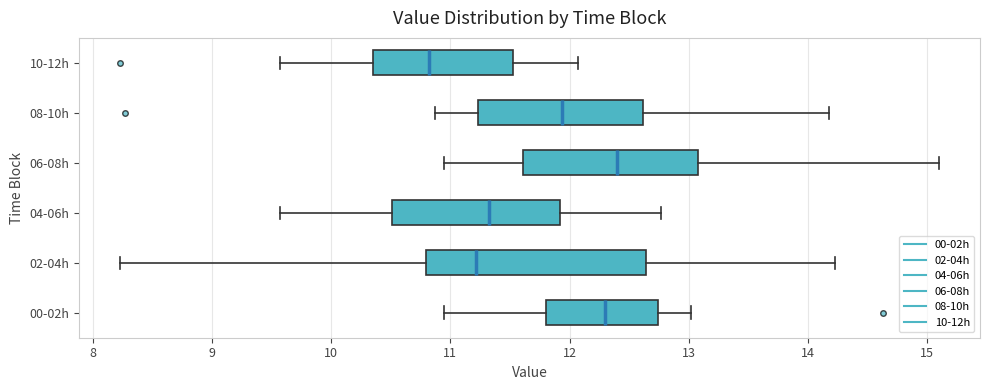

Which box has the furthest to the left median line?

10-12h